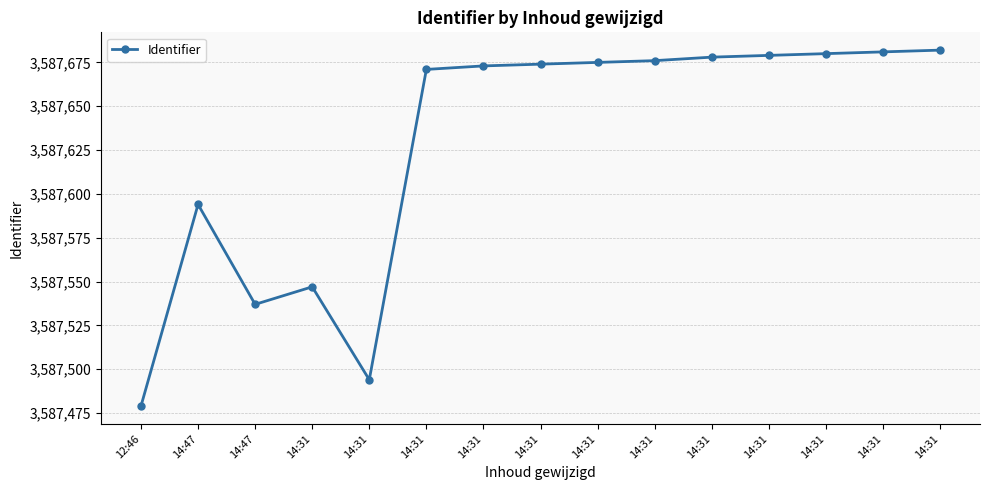

Rank the categories by value from highest to lowest.

14:31, 14:31, 14:31, 14:31, 14:31, 14:31, 14:31, 14:31, 14:31, 14:31, 14:47, 14:31, 14:47, 14:31, 12:46